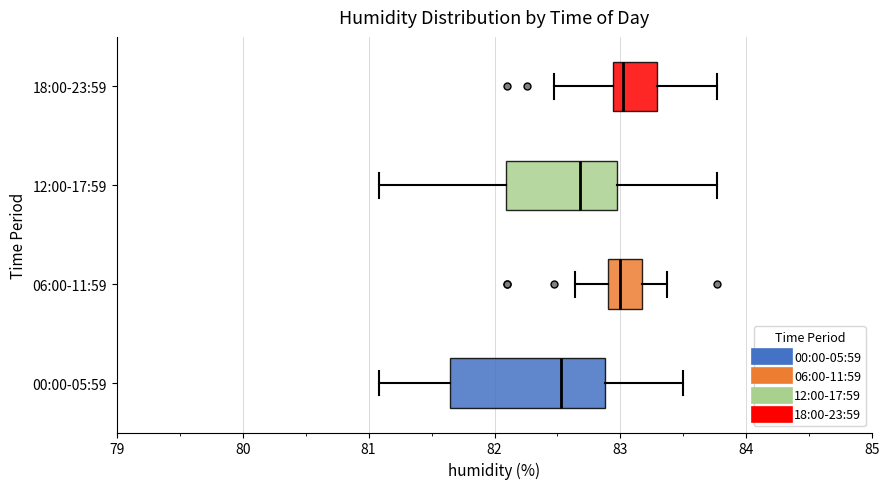

Reading bottom to top, transcribe this box plot: for each box, give where its median line is, the range the box spans, and where its two whiskers end, as read against the x-axis. The values are not printed on the chart, so give them approximately, as read against the axis.

00:00-05:59: median 82.5, box 81.7 to 82.9, whiskers 81.1 to 83.5
06:00-11:59: median 83.0, box 82.9 to 83.2, whiskers 82.6 to 83.4
12:00-17:59: median 82.7, box 82.1 to 83.0, whiskers 81.1 to 83.8
18:00-23:59: median 83.0, box 82.9 to 83.3, whiskers 82.5 to 83.8